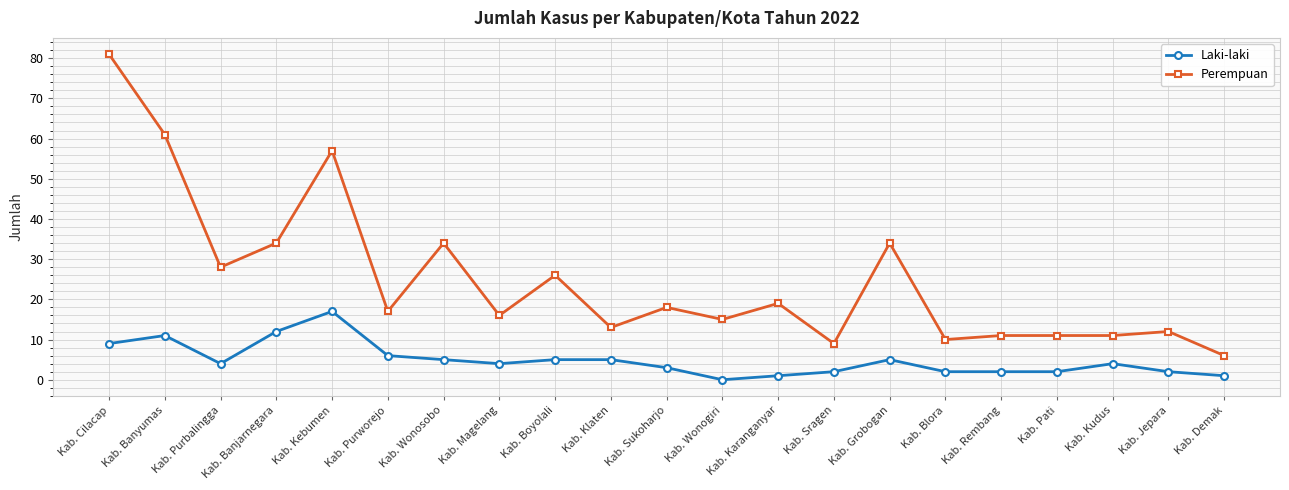

Rank the series at Kab. Sukoharjo from lowest to highest value.

Laki-laki, Perempuan